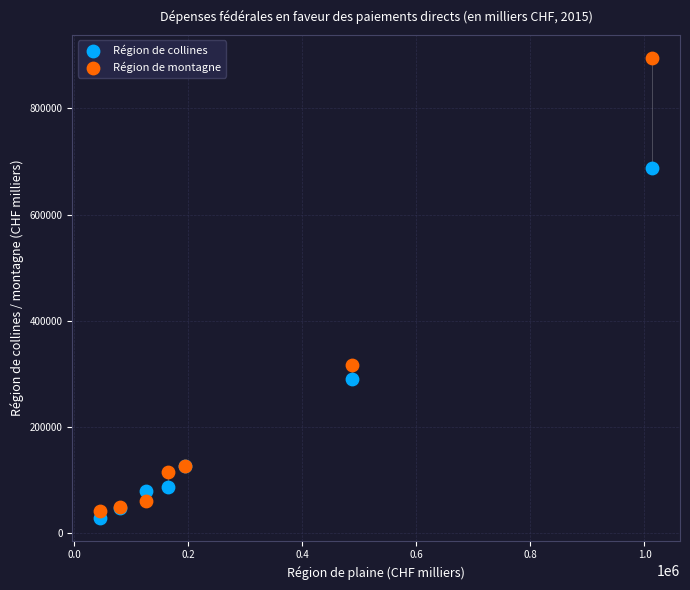

Across all series, what Y value is closest to 462201?

316290.5